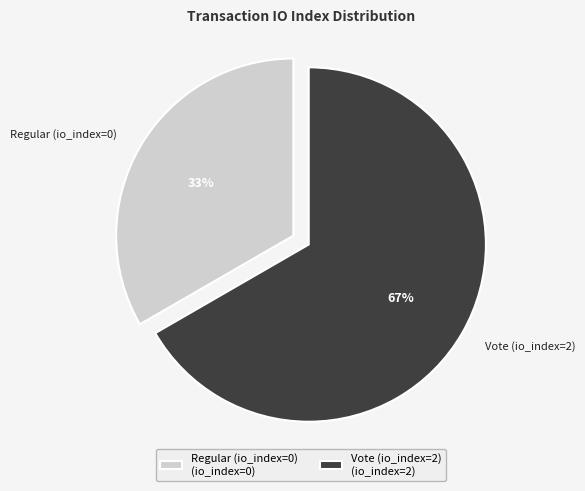

How many segments does this pie chart have?

2